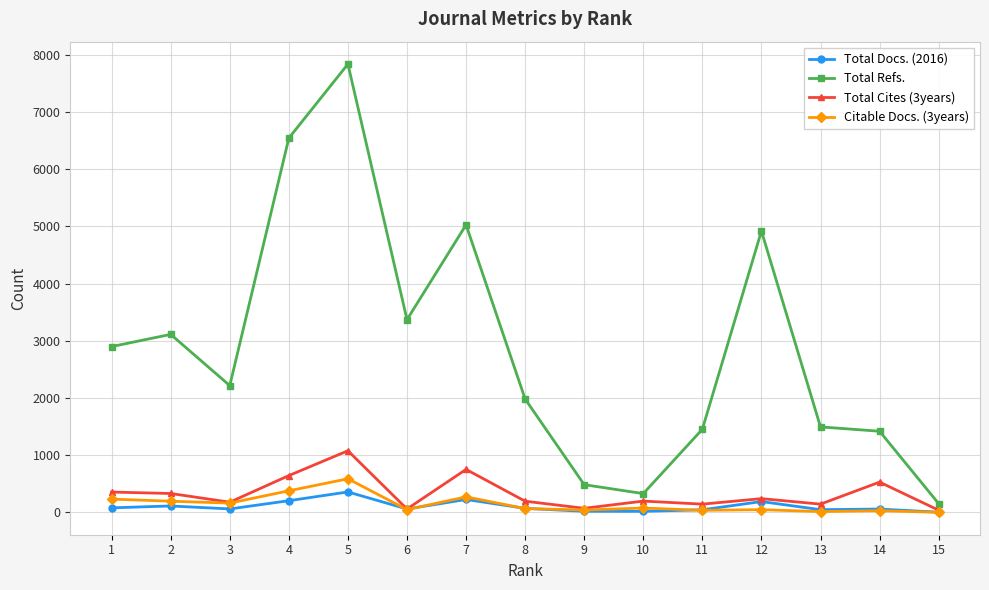

What is the maximum value for Total Refs.?

7838